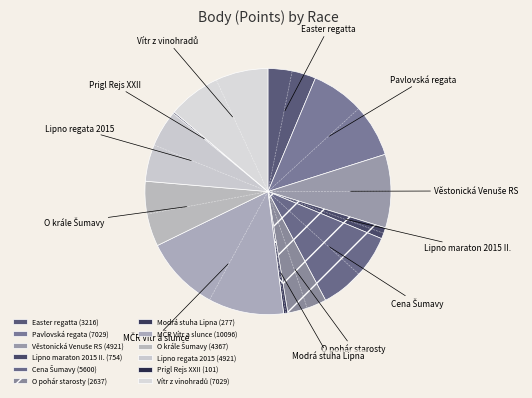

Is there a majority slice in this chart?

No